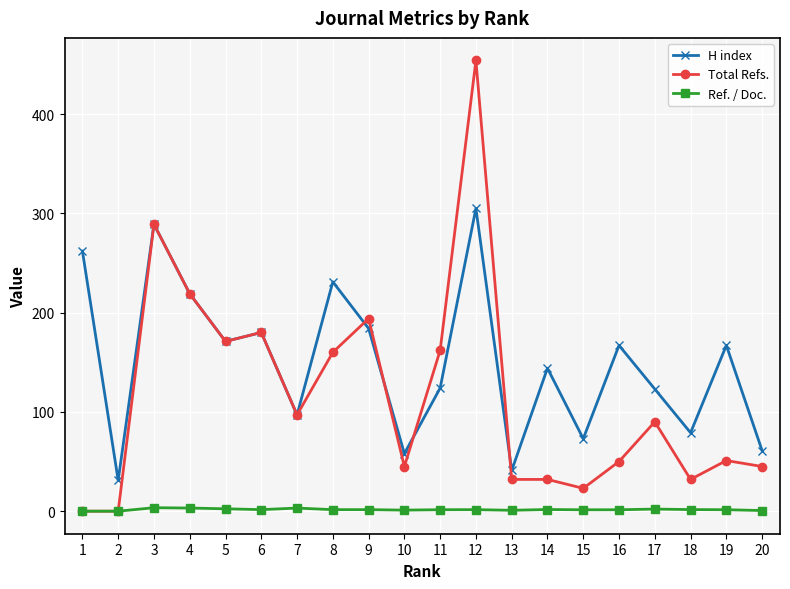

Which series changed the most between 7 and 10?

Total Refs.